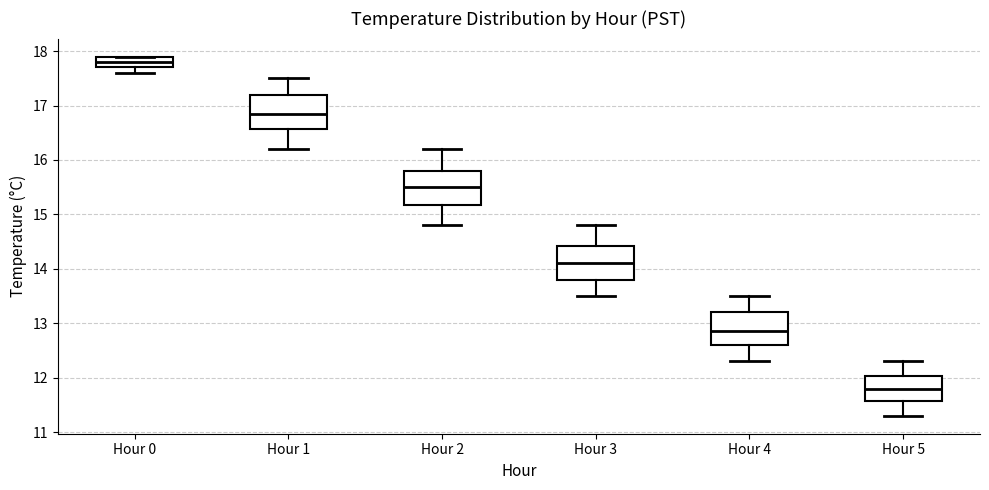

Reading left to right, transcribe this box plot: for each box, give where its median line is, the range the box spans, and where its two whiskers end, as read against the y-axis. The values are not printed on the chart, so give them approximately, as read against the axis.

Hour 0: median 17.8, box 17.7 to 17.9, whiskers 17.6 to 17.9
Hour 1: median 16.9, box 16.6 to 17.2, whiskers 16.2 to 17.5
Hour 2: median 15.5, box 15.2 to 15.8, whiskers 14.8 to 16.2
Hour 3: median 14.1, box 13.8 to 14.4, whiskers 13.5 to 14.8
Hour 4: median 12.9, box 12.6 to 13.2, whiskers 12.3 to 13.5
Hour 5: median 11.8, box 11.6 to 12.0, whiskers 11.3 to 12.3